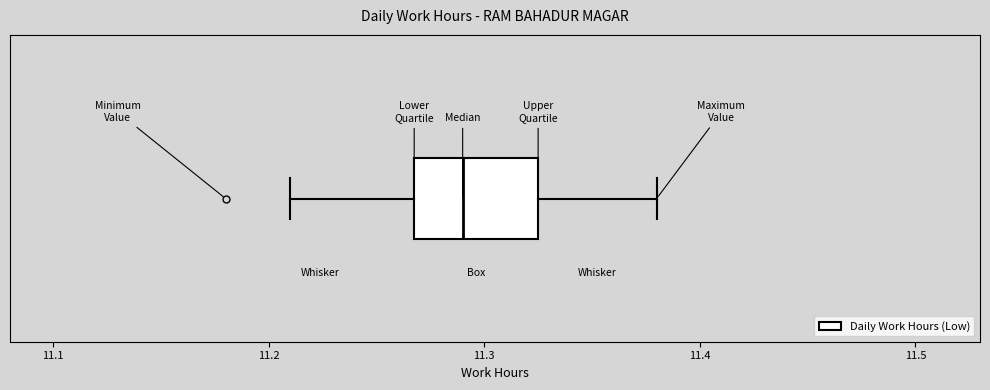

Transcribe this box plot: give where the median line is, the range the box spans, and where the two whiskers end, as read against the x-axis. The values are not printed on the chart, so give them approximately, as read against the axis.

median 11.29, box 11.27 to 11.33, whiskers 11.21 to 11.38